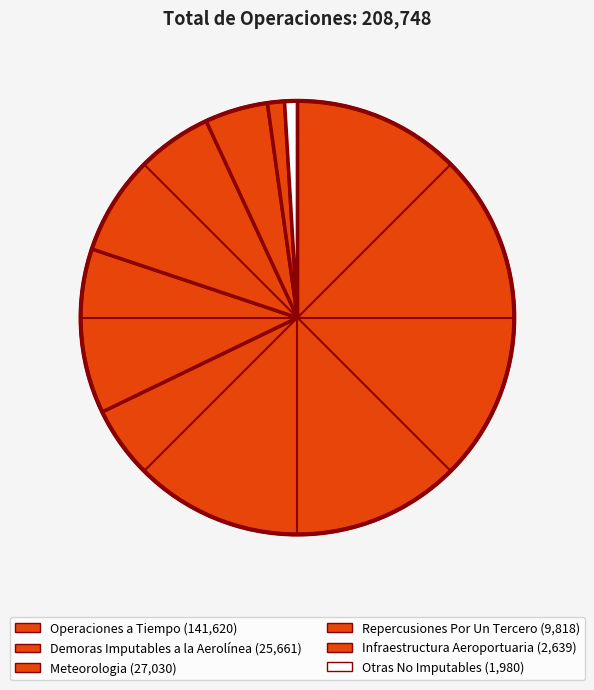

Does Infraestructura Aeroportuaria represent more than half of the total?

No